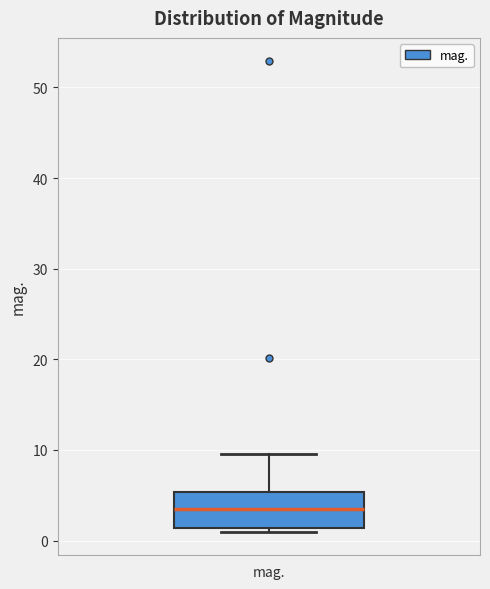

Read this box plot against the y-axis: the position of the median line, the range covered by the box, and the ends of both whiskers. The values are not printed on the chart, so give them approximately, as read against the axis.

median 3, box 1 to 5, whiskers 1 (just below the box's lower edge) to 10